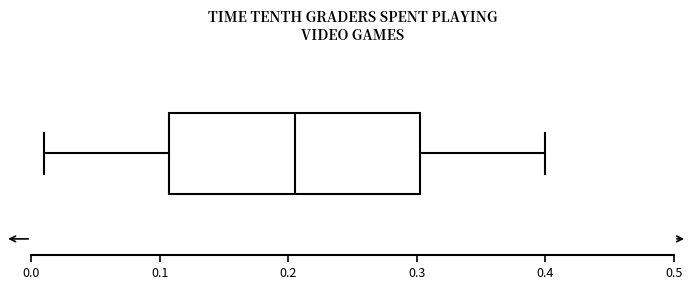

Where does the median line of the box sit on the x-axis? The values are not printed on the chart, so give them approximately, as read against the axis.

0.21